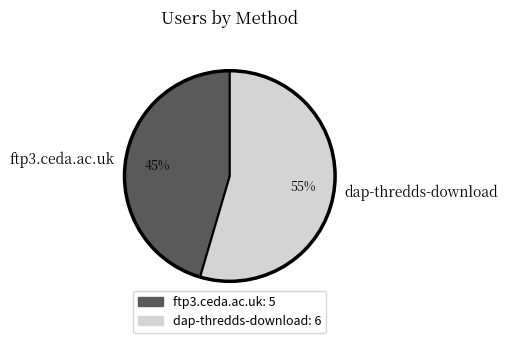

How many segments does this pie chart have?

2